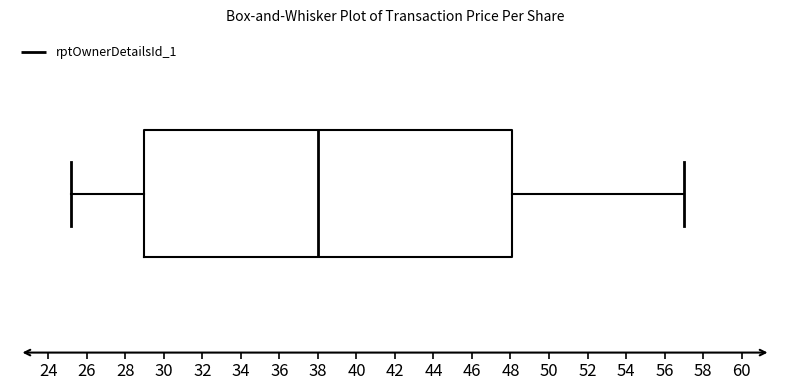

Where does the right whisker of the box end on the x-axis? The values are not printed on the chart, so give them approximately, as read against the axis.

57.0